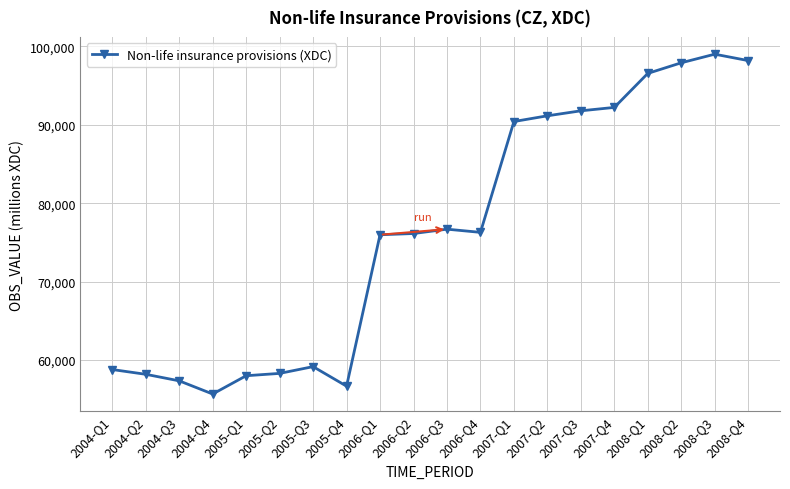

The value at 2005-Q2 is 58308. True or false?

True